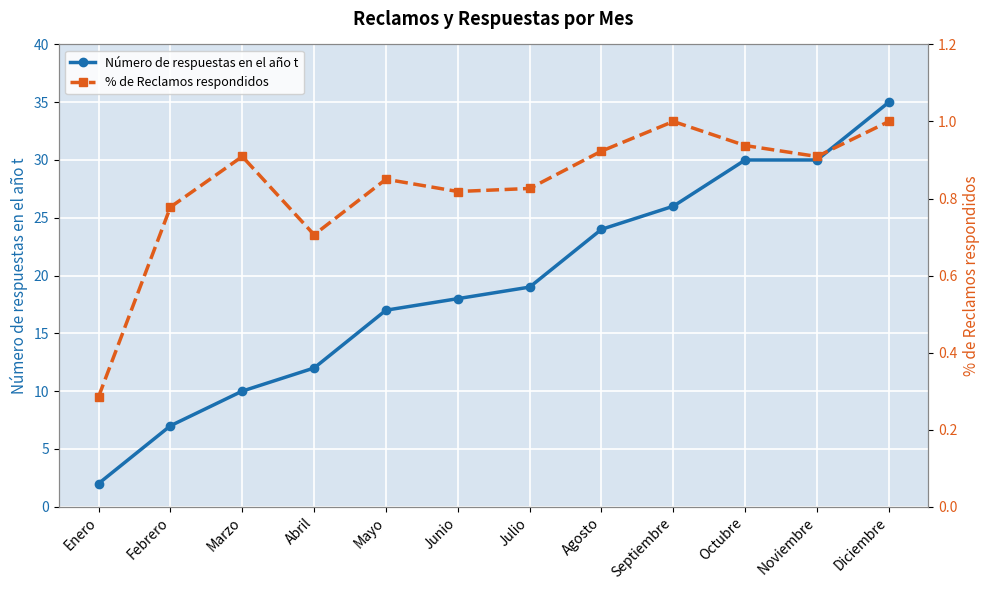

What is the spread (max minus min) of values at Abril?

11.3